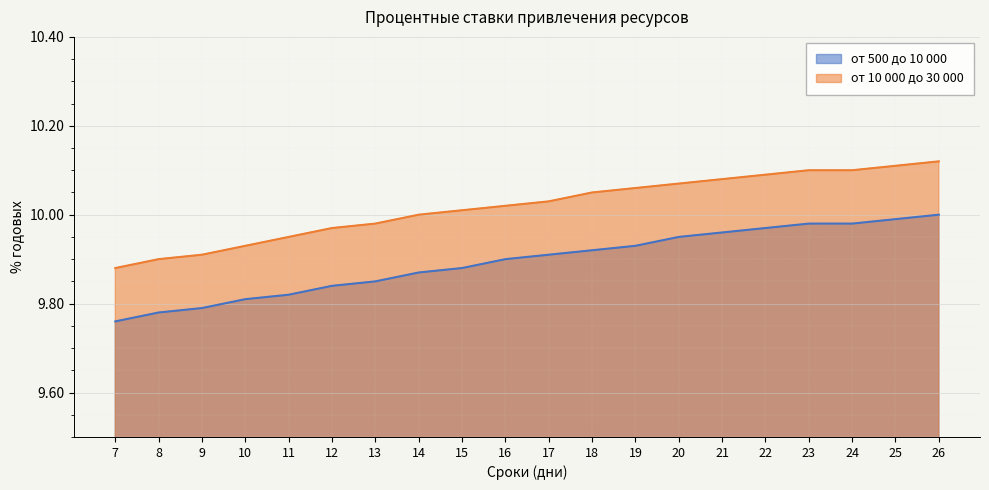

True or false: от 500 до 10 000 and от 10 000 до 30 000 intersect in this chart.

False